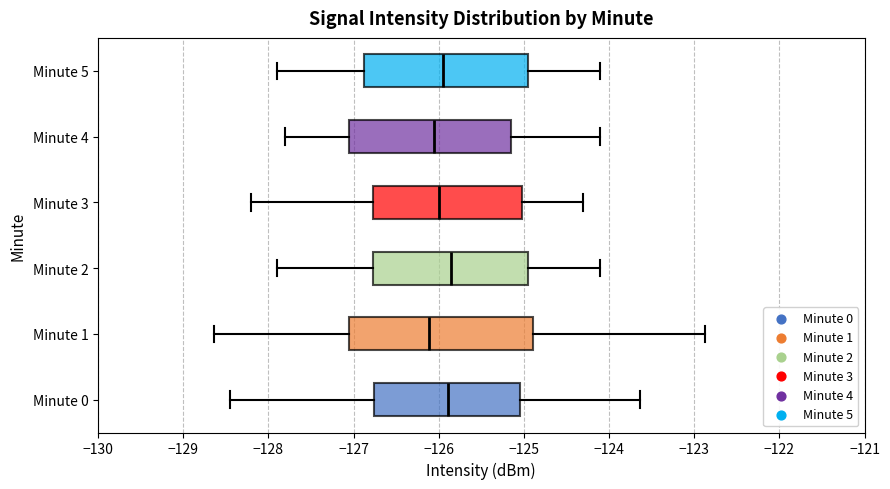

Reading bottom to top, transcribe this box plot: for each box, give where its median line is, the range the box spans, and where its two whiskers end, as read against the x-axis. The values are not printed on the chart, so give them approximately, as read against the axis.

Minute 0: median -125.9, box -126.8 to -125.0, whiskers -128.5 to -123.6
Minute 1: median -126.1, box -127.0 to -124.9, whiskers -128.6 to -122.9
Minute 2: median -125.8, box -126.8 to -124.9, whiskers -127.9 to -124.1
Minute 3: median -126.0, box -126.8 to -125.0, whiskers -128.2 to -124.3
Minute 4: median -126.0, box -127.0 to -125.1, whiskers -127.8 to -124.1
Minute 5: median -125.9, box -126.9 to -124.9, whiskers -127.9 to -124.1